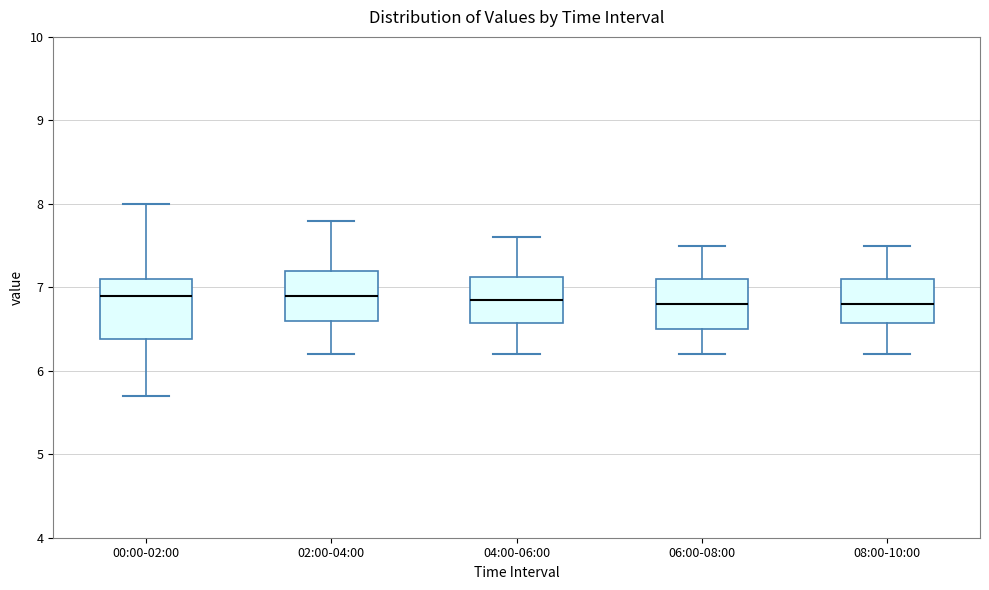

Comparing the boxes themselves (not the whiskers), which one is the tallest?

00:00-02:00